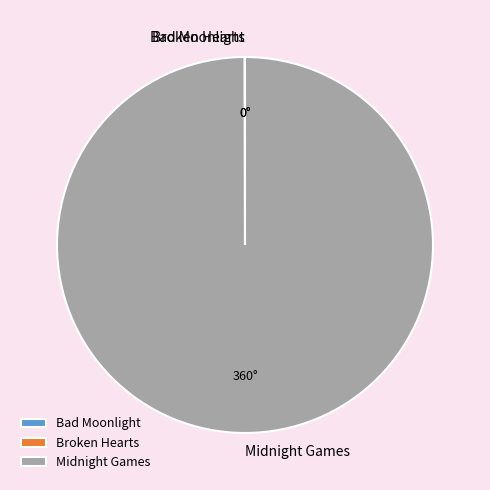

Is it true that Midnight Games is 86% of the pie?

False